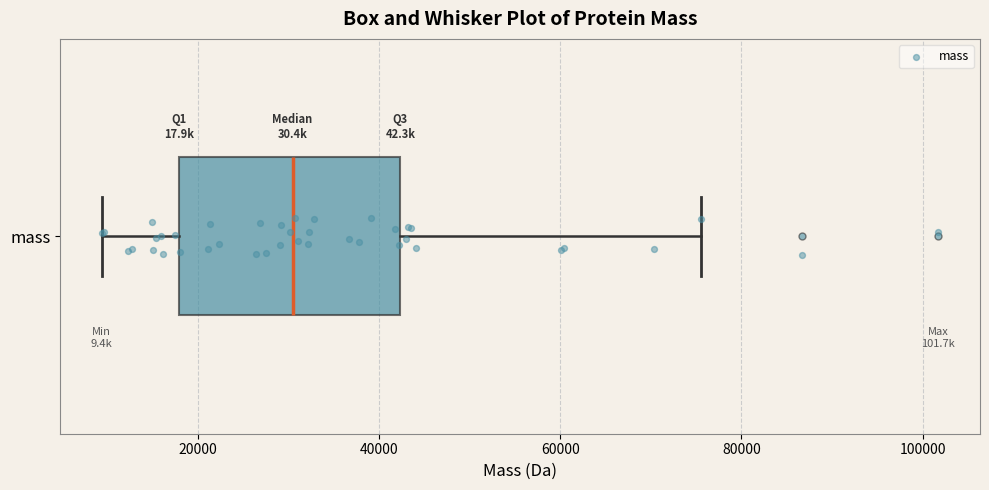

Where does the left whisker of the box for mass end on the x-axis? The values are not printed on the chart, so give them approximately, as read against the axis.

10000